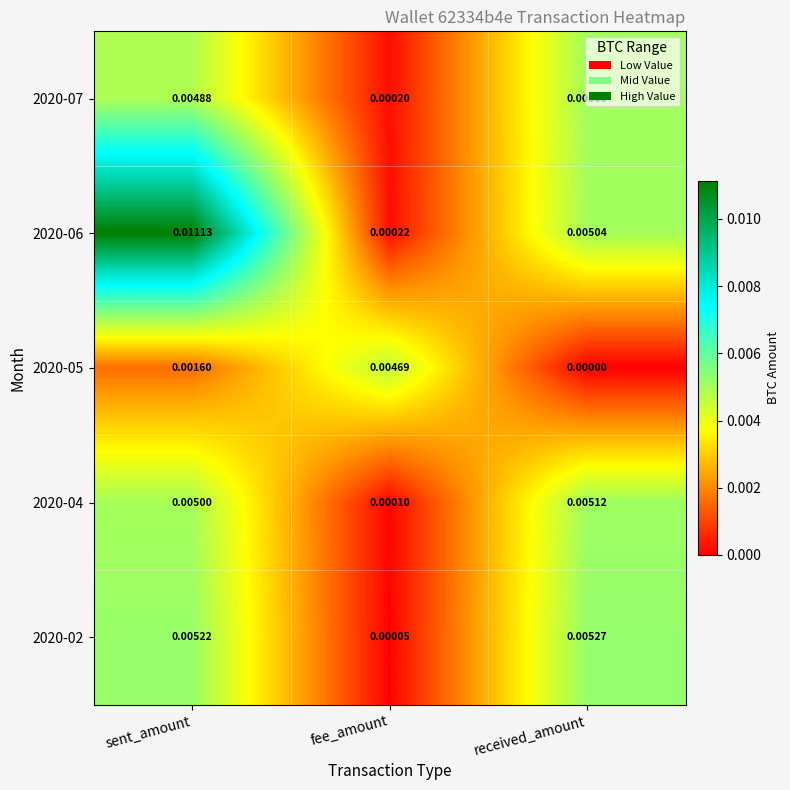

At which category is the sum across all series the highest?

sent_amount